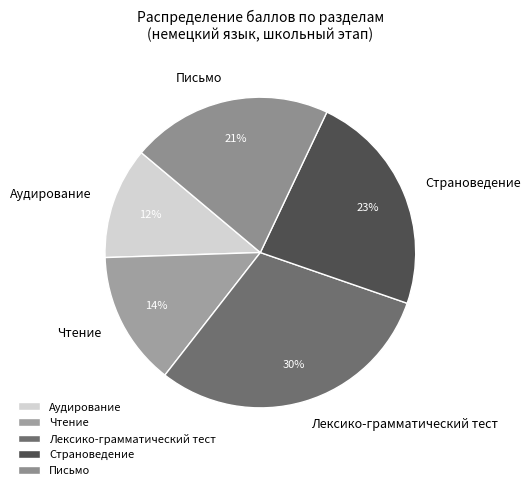

Approximately how many times larger is the value at Аудирование compared to Лексико-грамматический тест?

0.4